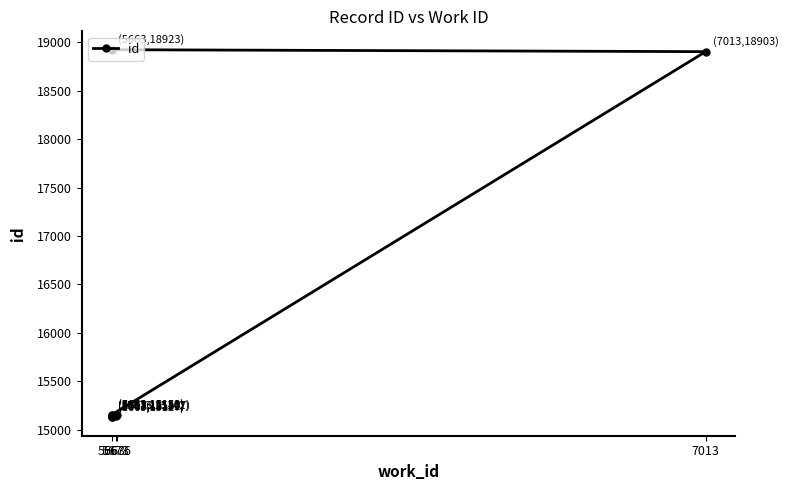

What is the label of the 9th point from the left?

7013